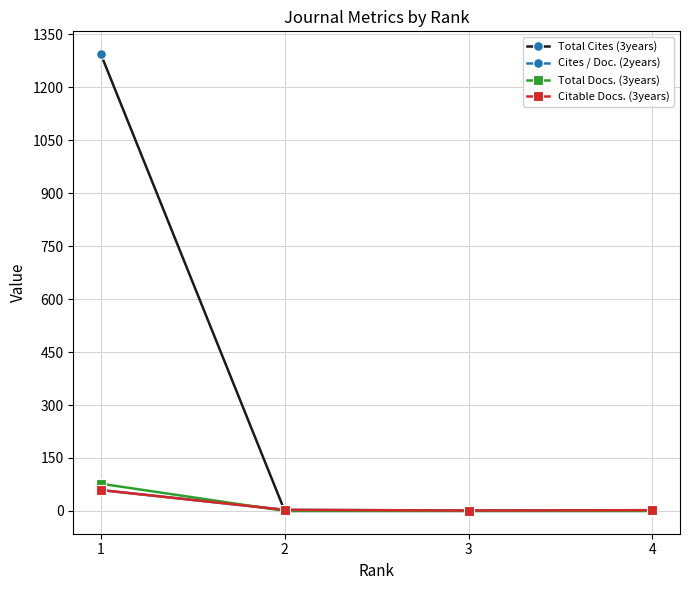

Which series has the largest range (max minus min)?

Total Cites (3years)